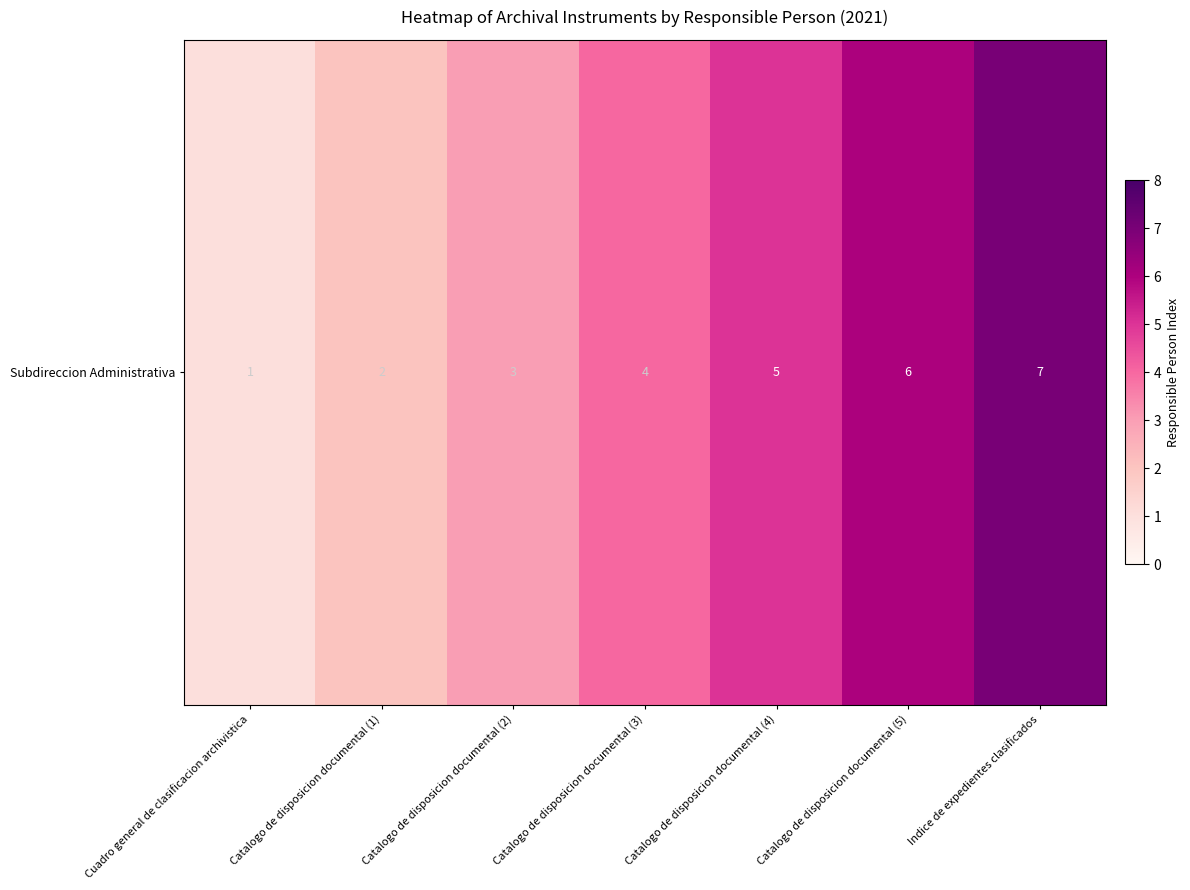

The chart shows a value of 2 at Catalogo de disposicion documental (1). True or false?

True